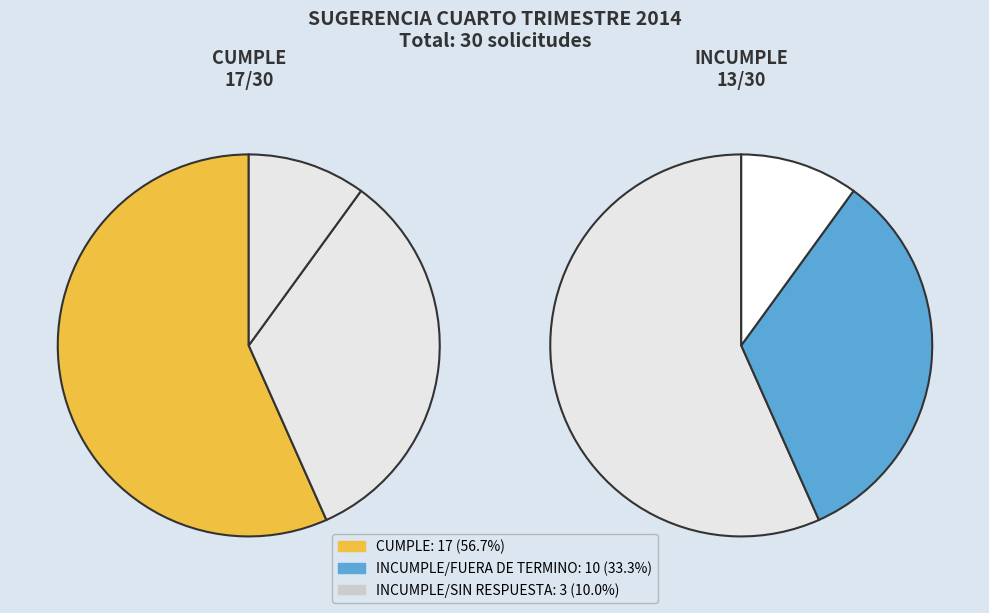

What percentage is the CUMPLE slice, to the nearest percent?

57%